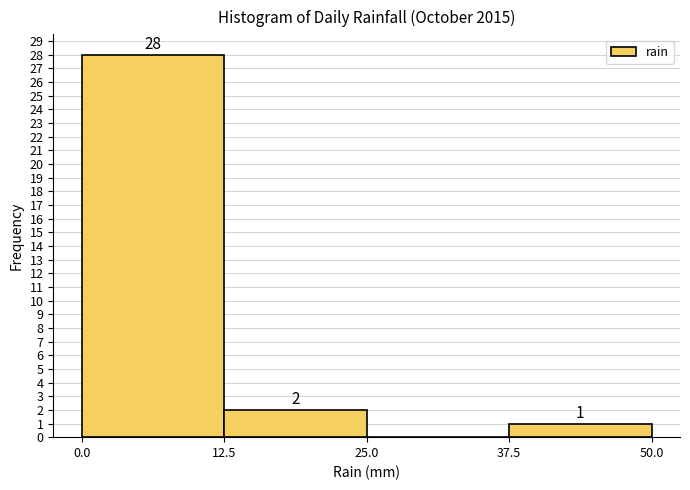

Over which range of the x-axis is the bar tallest?

0.0 to 12.5